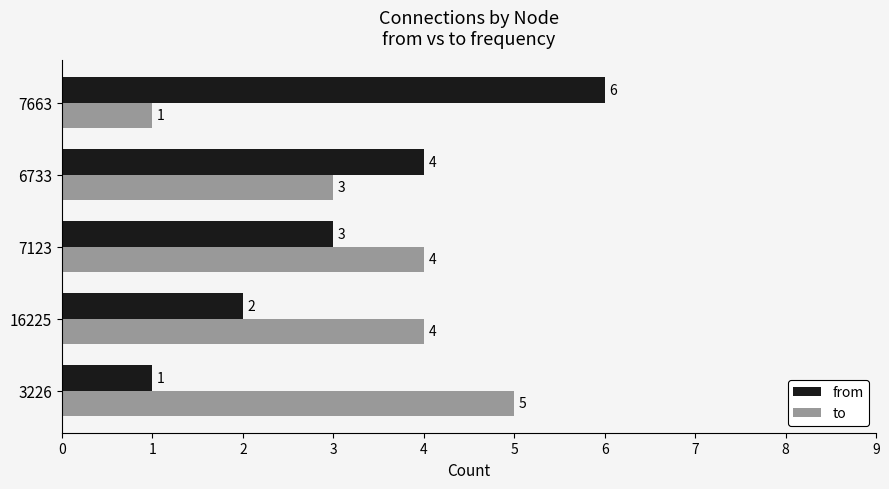

The value of from at 16225 is 3. True or false?

False